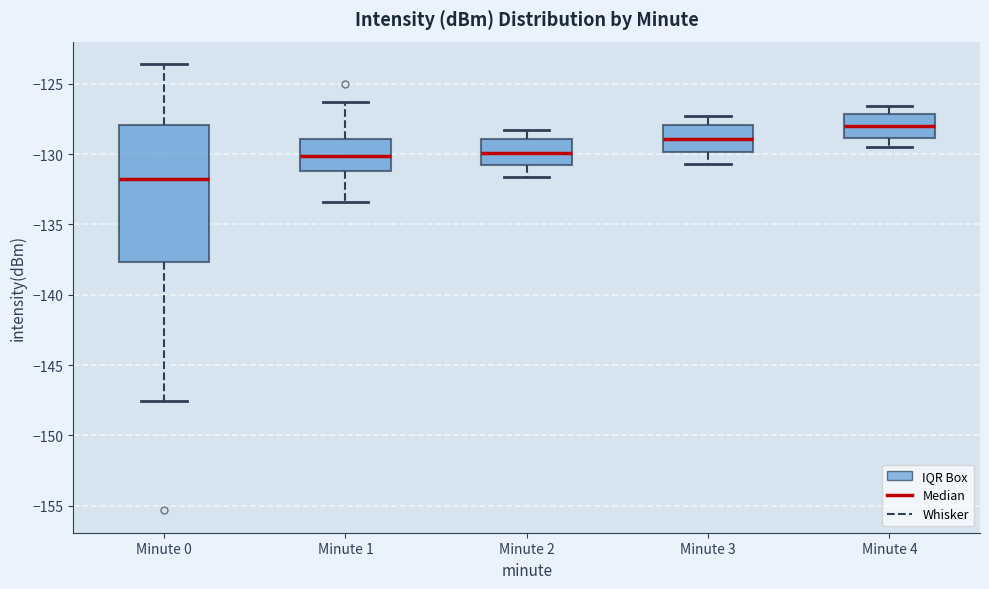

Reading left to right, read every box against the y-axis: the position of its median line, the range the box covers, and the ends of its whiskers. The values are not printed on the chart, so give them approximately, as read against the axis.

Minute 0: median -131.5, box -137.5 to -128.0, whiskers -147.5 to -123.5
Minute 1: median -130.0, box -131.0 to -129.0, whiskers -133.5 to -126.5
Minute 2: median -130.0, box -131.0 to -129.0, whiskers -131.5 to -128.5
Minute 3: median -129.0, box -130.0 to -128.0, whiskers -130.5 to -127.5
Minute 4: median -128.0, box -129.0 to -127.0, whiskers -129.5 to -126.5